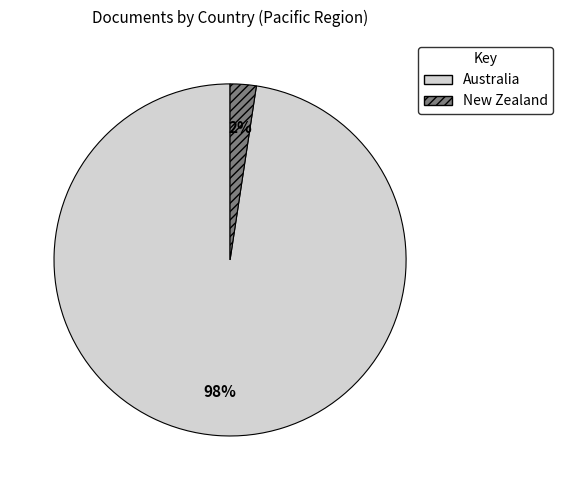

To the nearest percent, what is the combined percentage of Australia and New Zealand?

100%